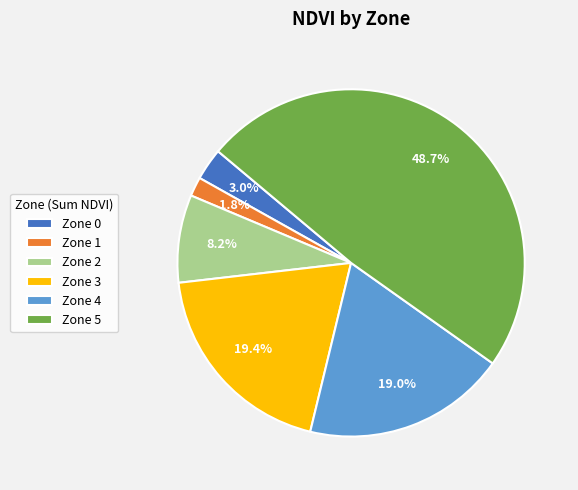

Is the sum of Zone 2 and Zone 1 greater than half?

No